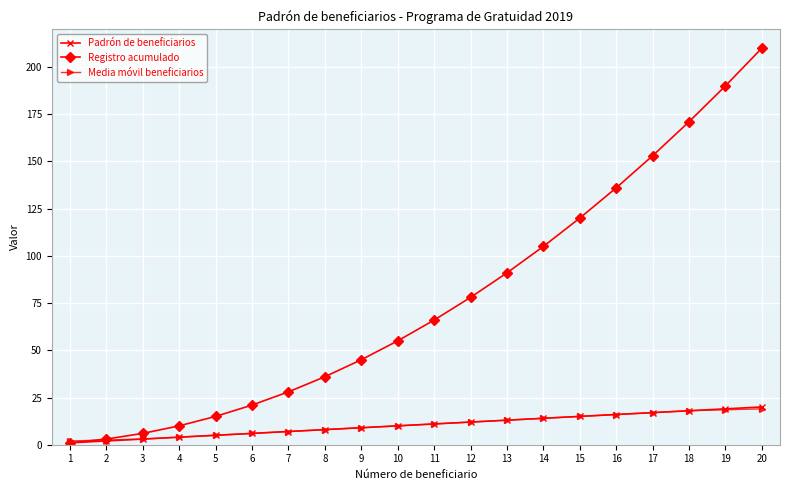

What is the maximum value for Padrón de beneficiarios?

20.0